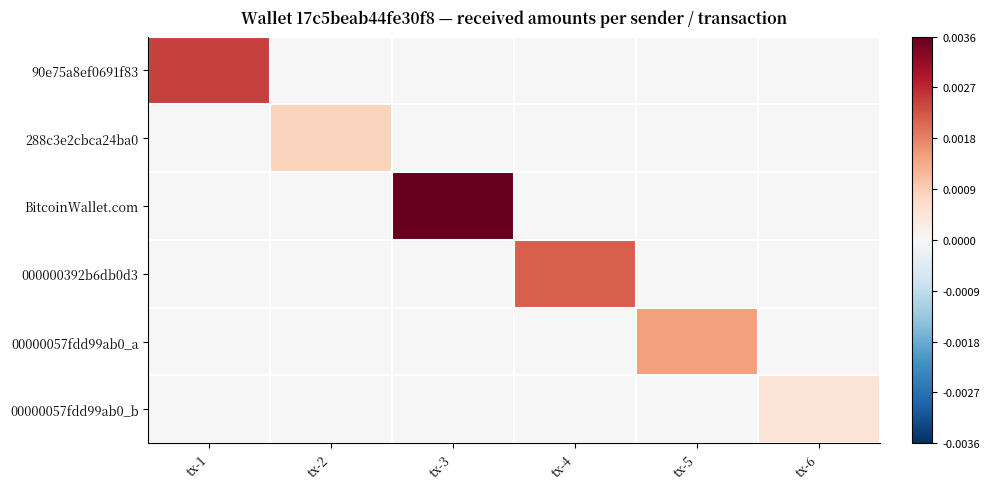

Reading left to right, what are all the values shown in this chart?

90e75a8ef0691f83: tx-1=0.0	tx-2=0.0	tx-3=0.0	tx-4=0.0	tx-5=0.0	tx-6=0.0
288c3e2cbca24ba0: tx-1=0.0	tx-2=0.0	tx-3=0.0	tx-4=0.0	tx-5=0.0	tx-6=0.0
BitcoinWallet.com: tx-1=0.0	tx-2=0.0	tx-3=0.0	tx-4=0.0	tx-5=0.0	tx-6=0.0
000000392b6db0d3: tx-1=0.0	tx-2=0.0	tx-3=0.0	tx-4=0.0	tx-5=0.0	tx-6=0.0
00000057fdd99ab0_a: tx-1=0.0	tx-2=0.0	tx-3=0.0	tx-4=0.0	tx-5=0.0	tx-6=0.0
00000057fdd99ab0_b: tx-1=0.0	tx-2=0.0	tx-3=0.0	tx-4=0.0	tx-5=0.0	tx-6=0.0